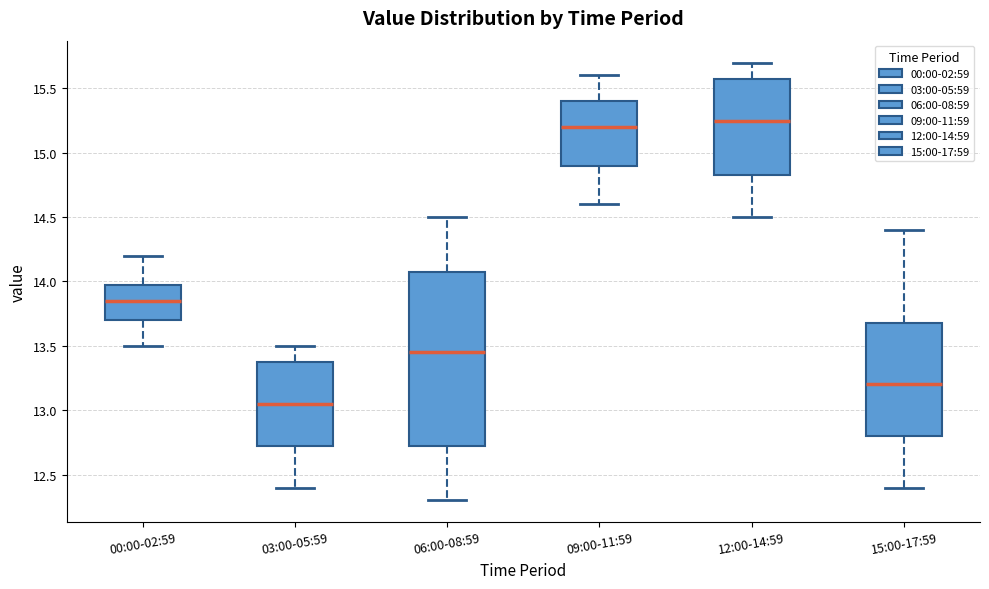

Where is the lower edge of the box for 00:00-02:59 on the y-axis? The values are not printed on the chart, so give them approximately, as read against the axis.

13.70